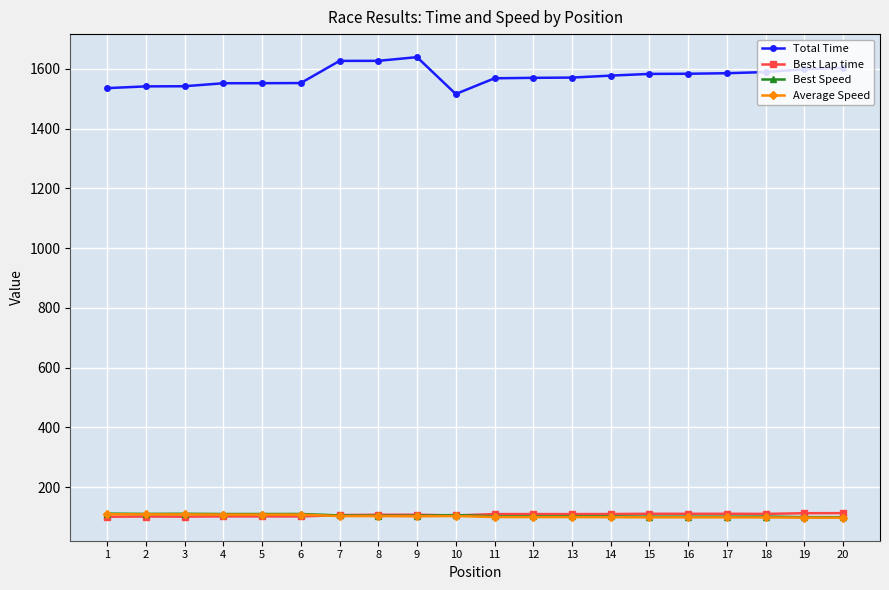

What is the difference between the maximum and minimum values in the Average Speed series?

11.6